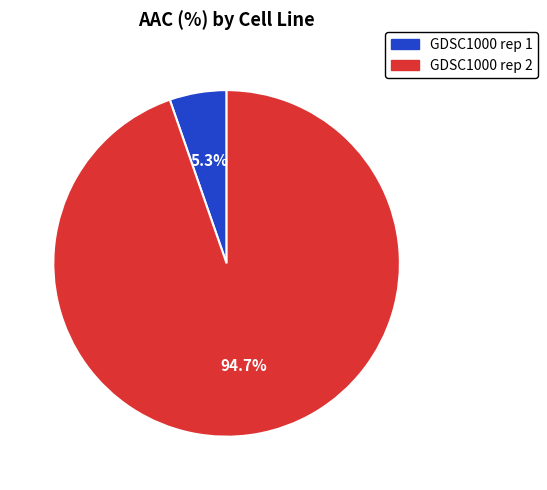

Which category has the smallest portion of the pie?

GDSC1000 rep 1